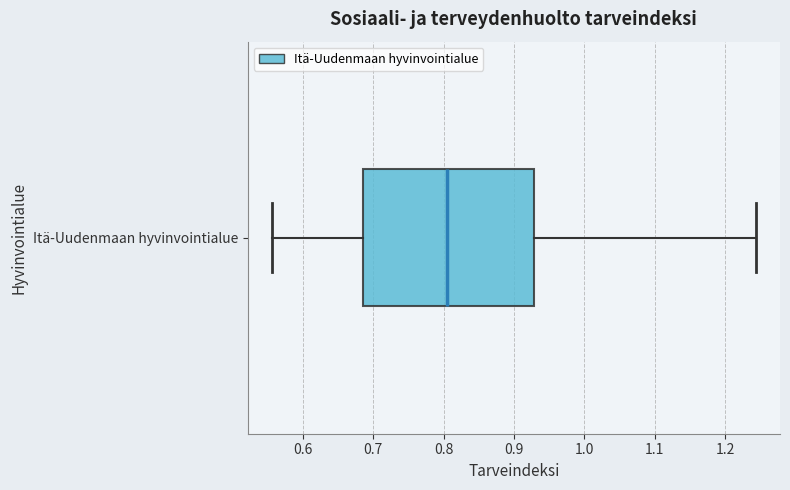

Read this box plot against the x-axis: the position of the median line, the range covered by the box, and the ends of both whiskers. The values are not printed on the chart, so give them approximately, as read against the axis.

median 0.80, box 0.69 to 0.93, whiskers 0.56 to 1.24